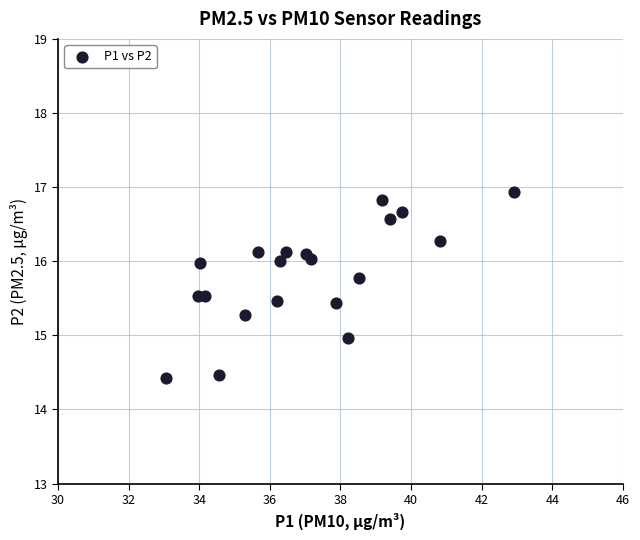

What is the range of X values (max minus min)?

9.8